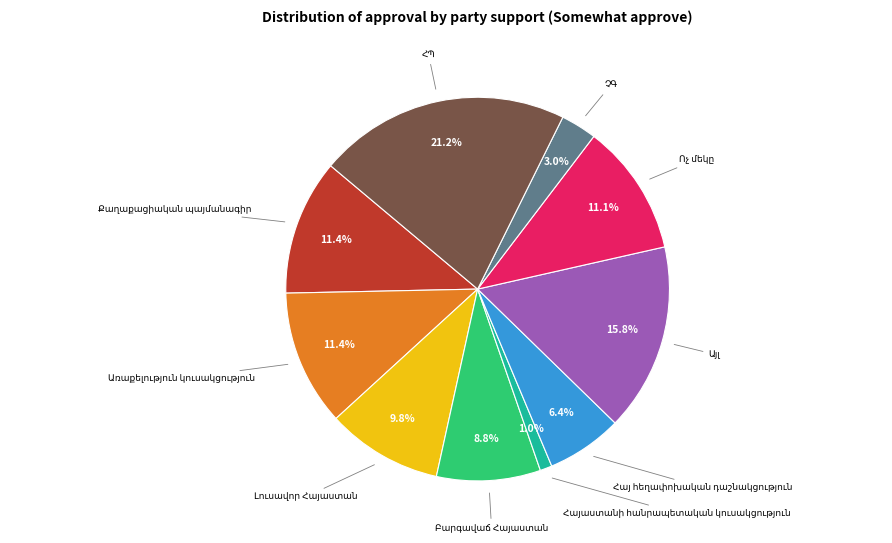

Is there a majority slice in this chart?

No